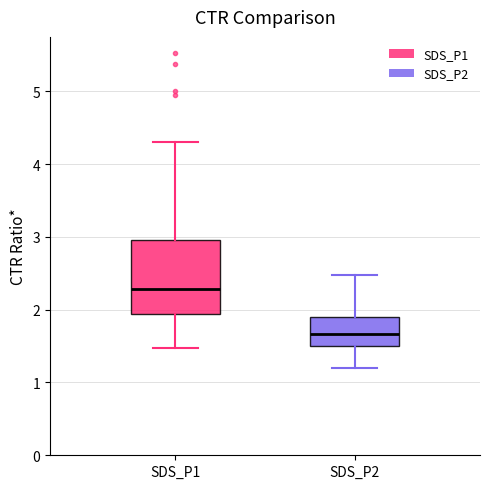

Which box's median line is the highest?

SDS_P1